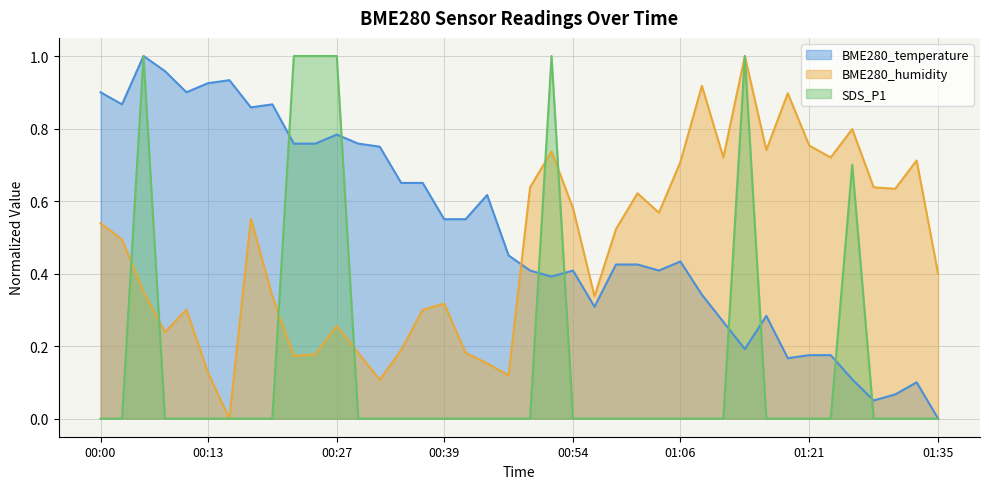

Where is SDS_P1 nearest to the value 0?

00:00